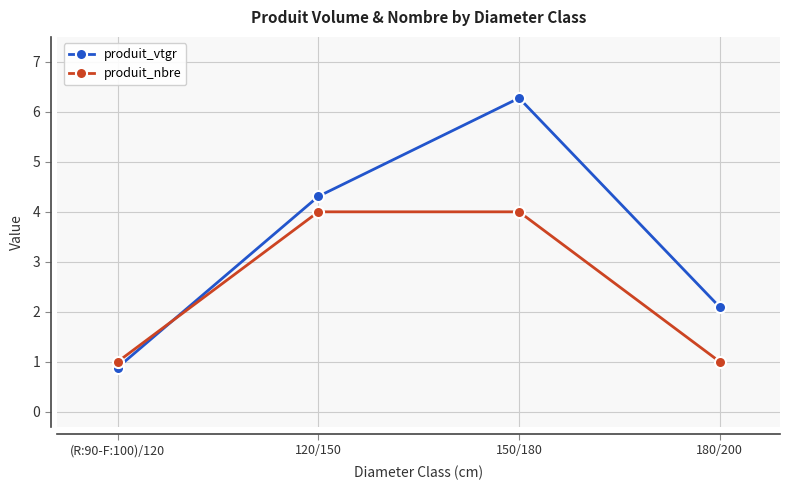

Between (R:90-F:100)/120 and 180/200, which series saw the biggest shift?

produit_vtgr